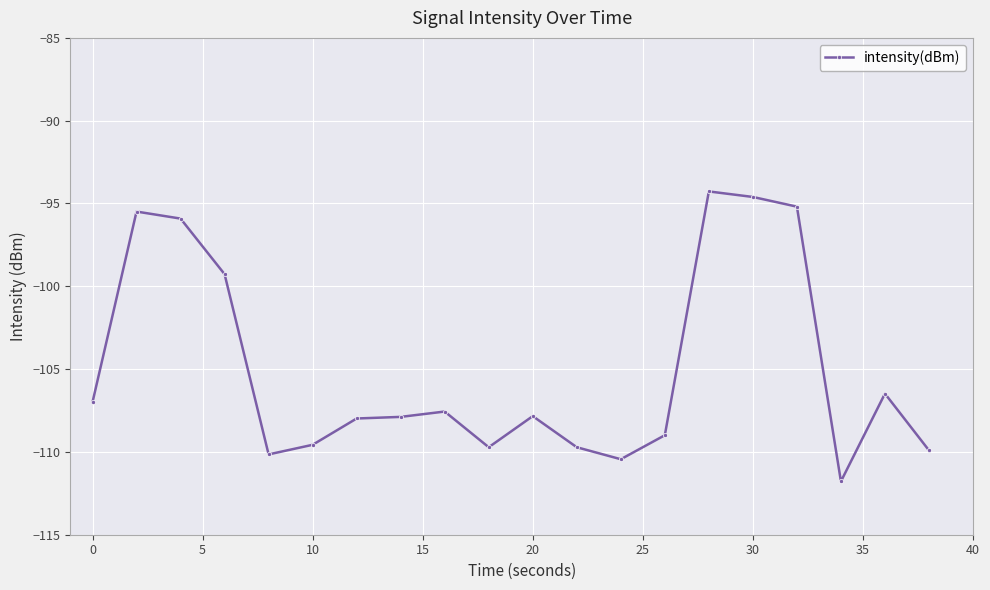

What is the maximum value shown in the chart?

-94.3